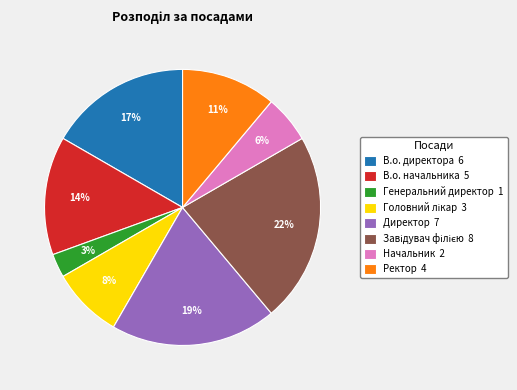

What percentage is the Ректор slice, to the nearest percent?

11%